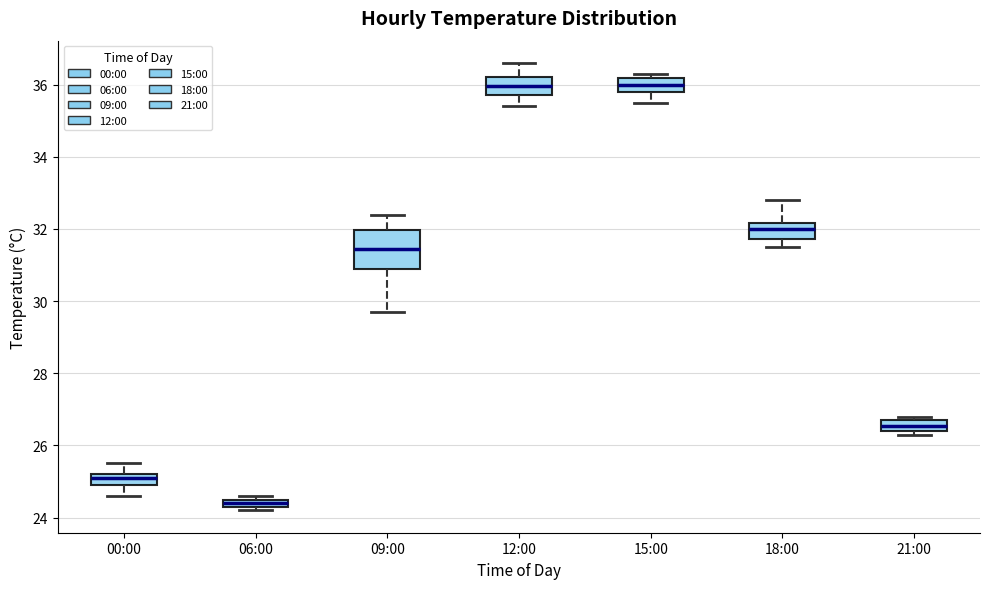

Where is the upper edge of the box for 00:00 on the y-axis? The values are not printed on the chart, so give them approximately, as read against the axis.

25.2